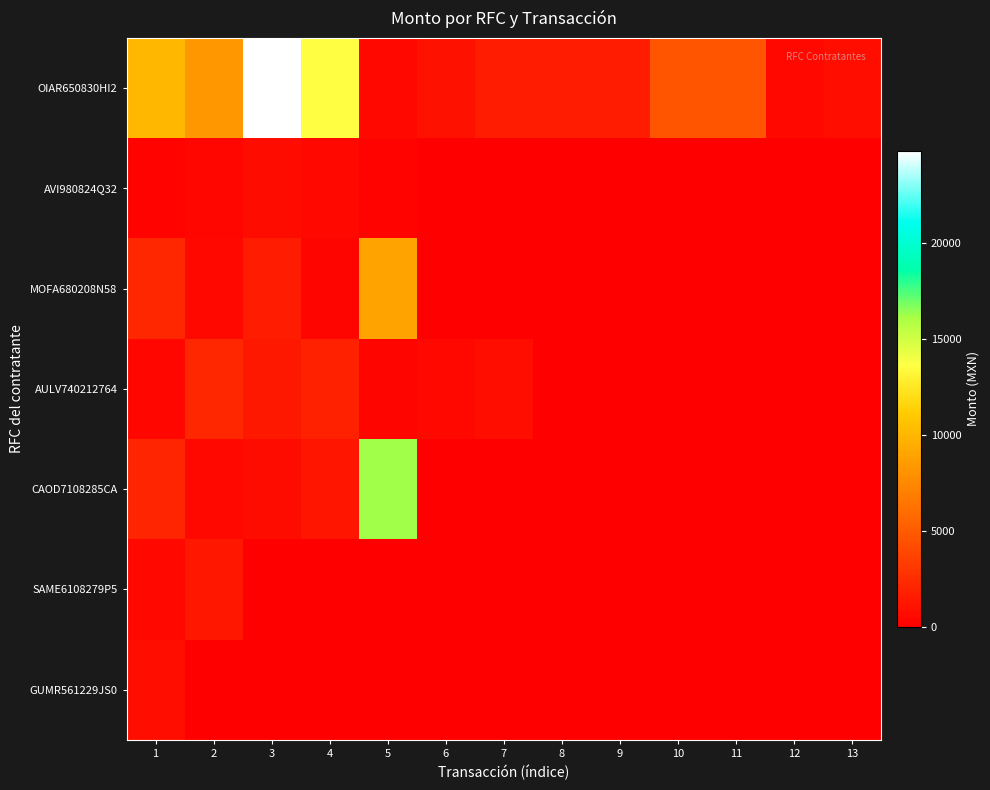

Count the number of categories in the chart.

13